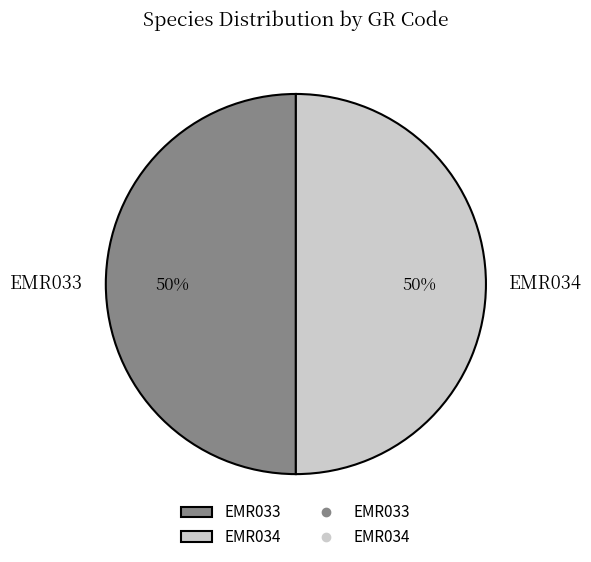

Combined, do EMR033 and EMR034 account for over 50%?

Yes